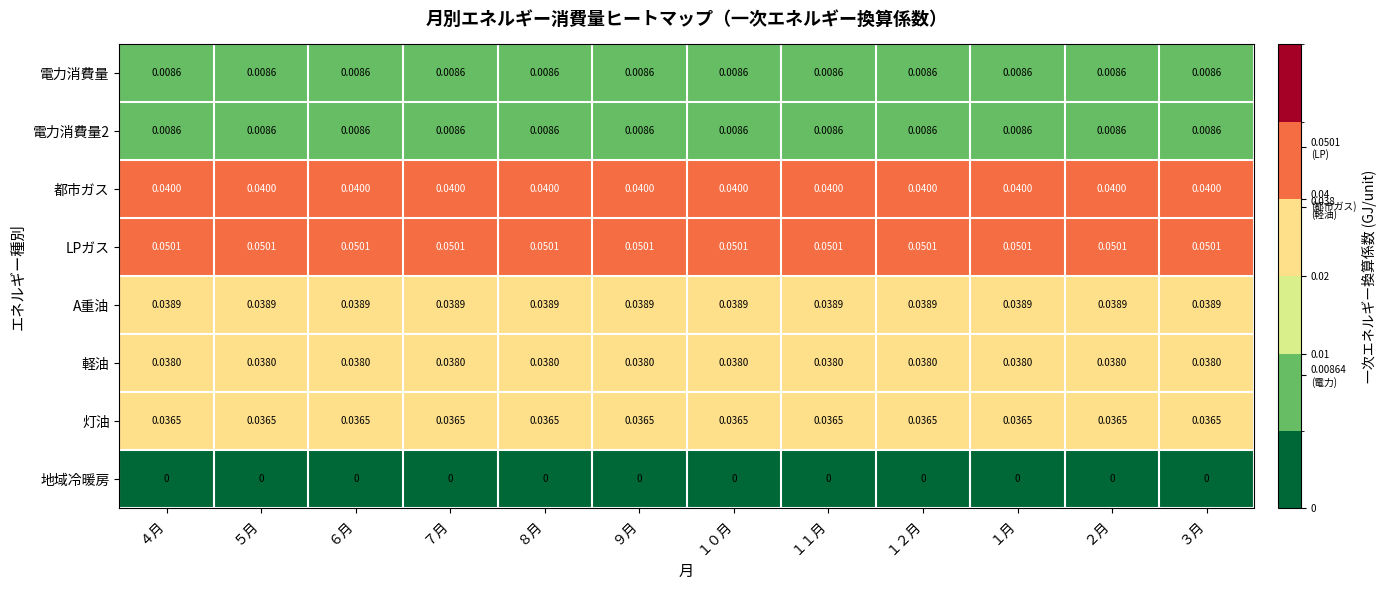

Which series has the largest total across all categories?

LPガス